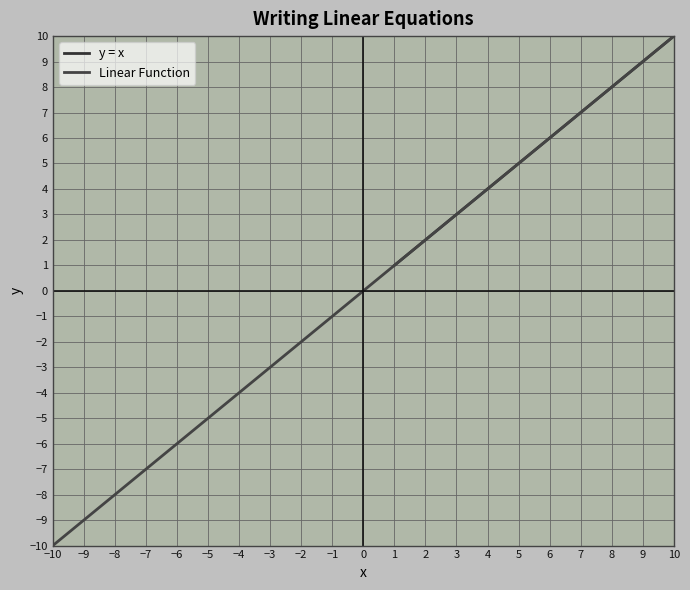

At which label does y = x reach its peak?

10